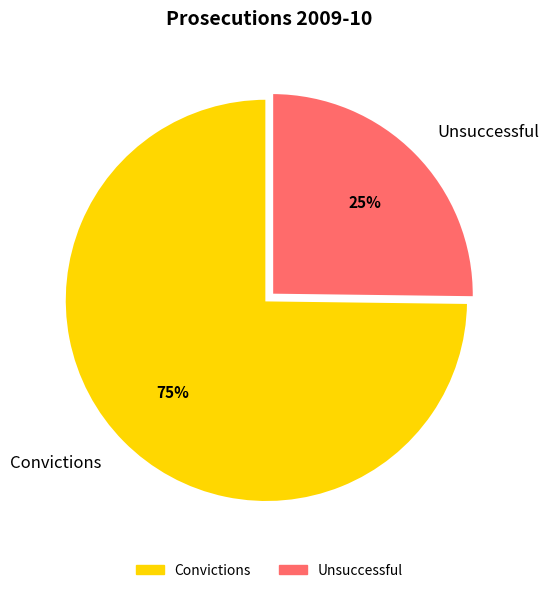

Which slice is the largest?

Convictions